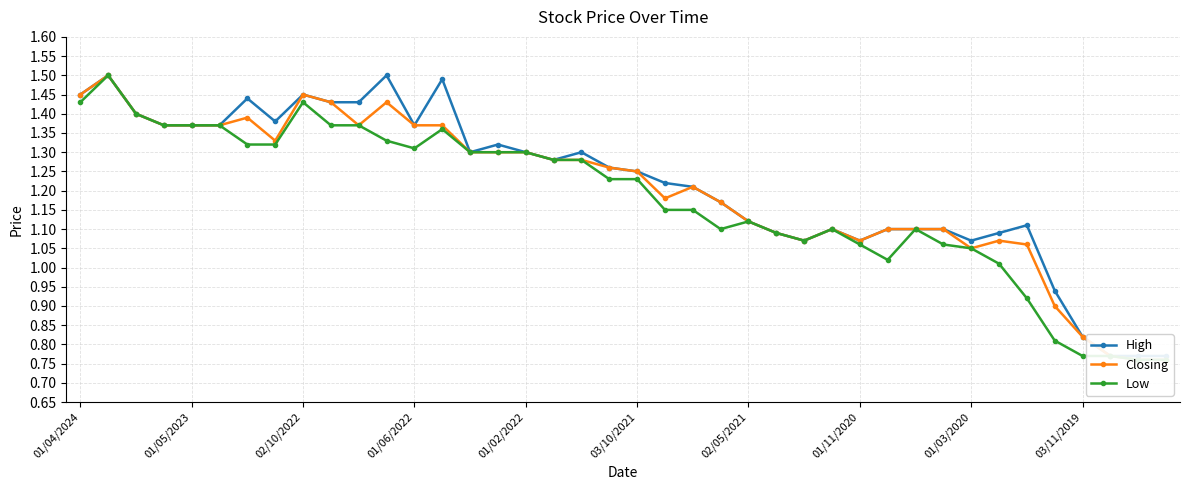

Is this an area chart (filled region under the line)?

No